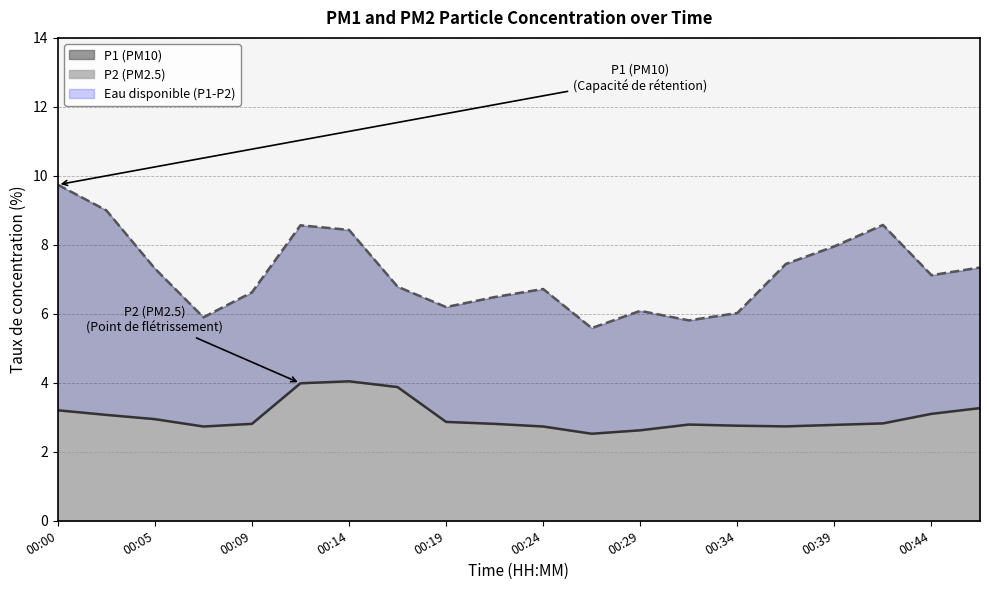

Which series has the largest total across all categories?

P1